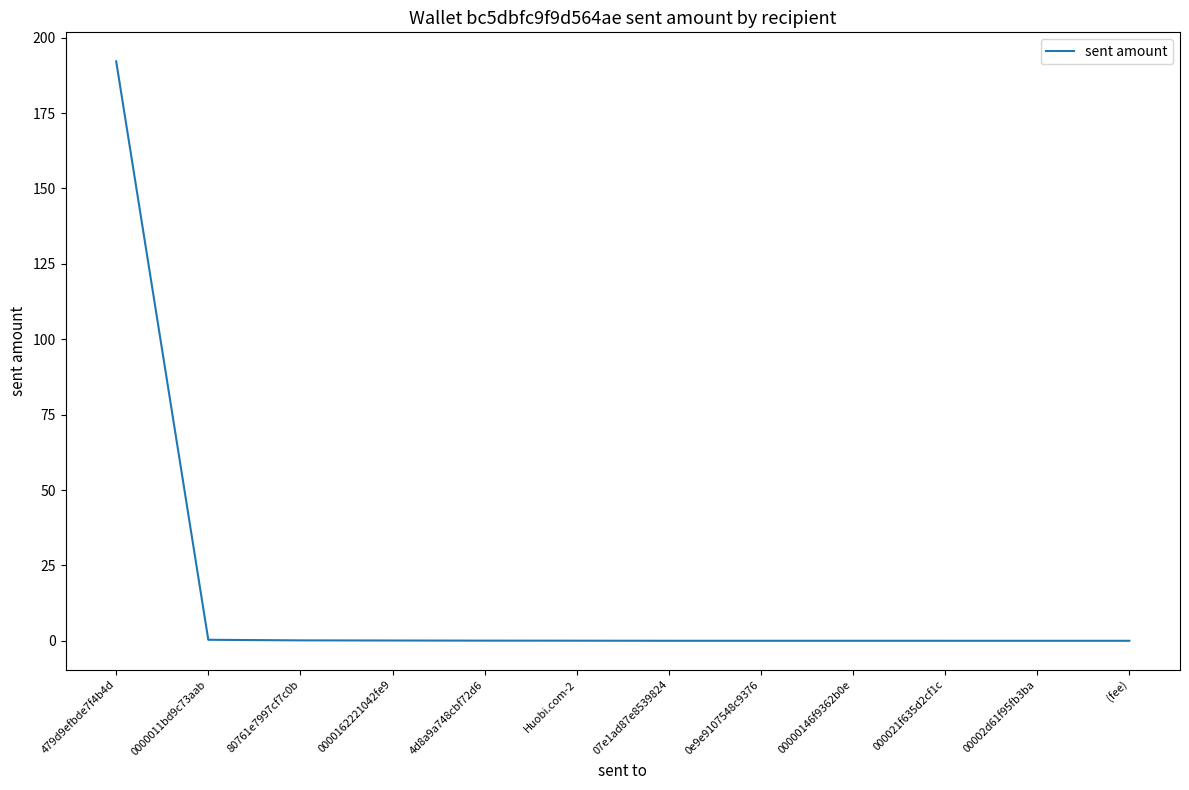

What is the greatest value displayed?

192.2